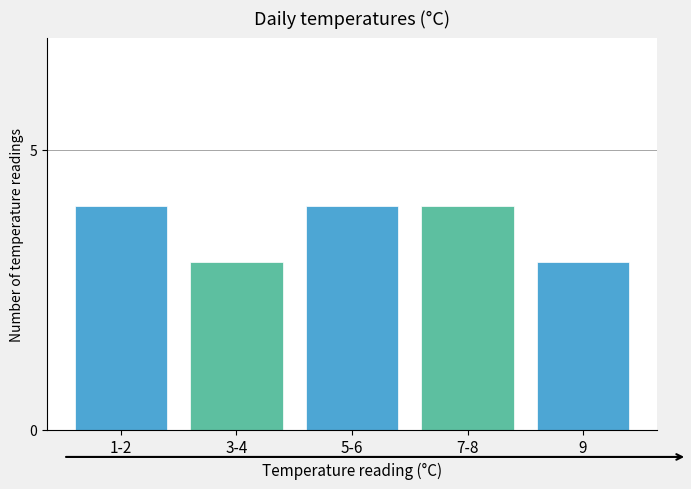

Reading left to right, transcribe all the data shown in this chart.

1-2=4	3-4=3	5-6=4	7-8=4	9=3